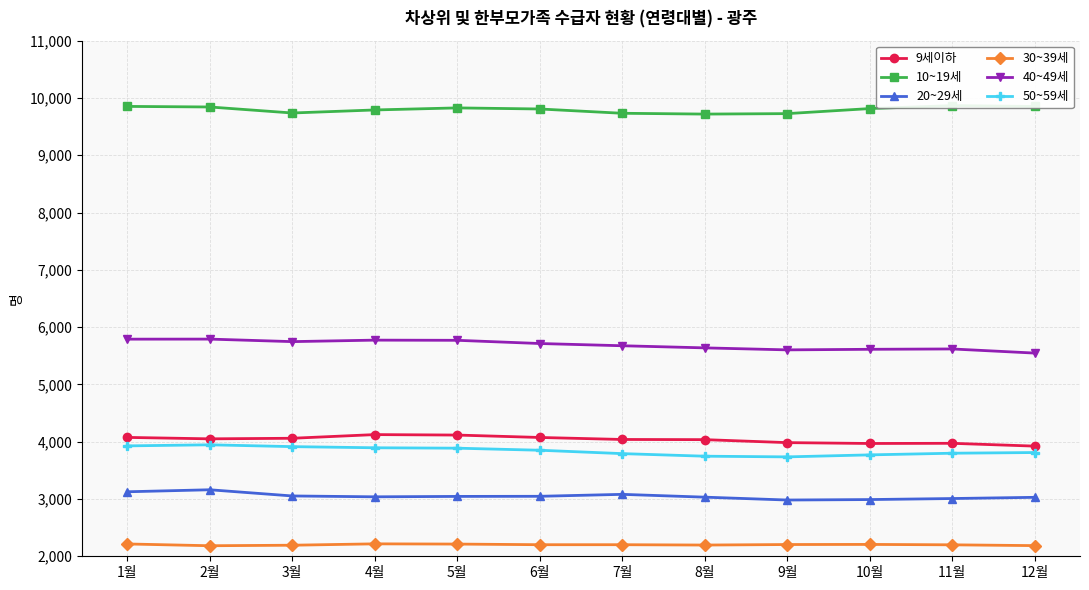

Does the chart display data point markers on the line(s)?

Yes